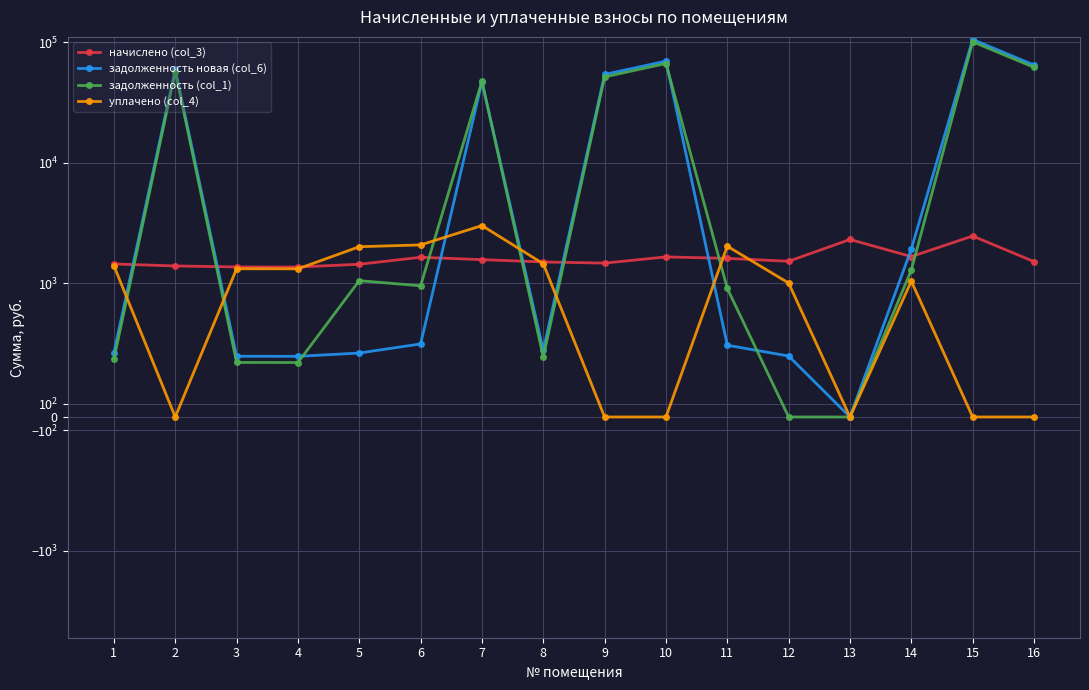

How many lines are shown in the chart?

4